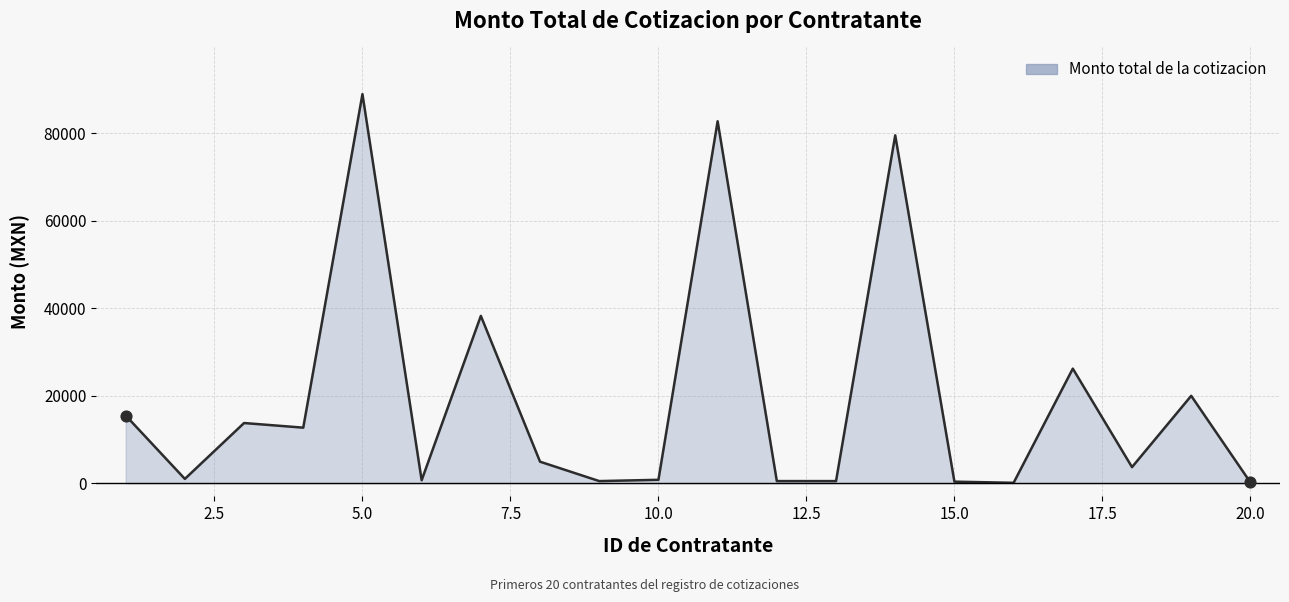

What is the difference between the maximum and minimum values?

88890.0